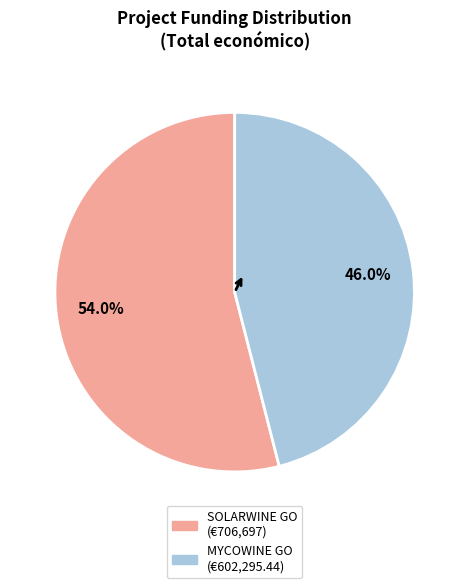

Count the number of slices in the pie.

2